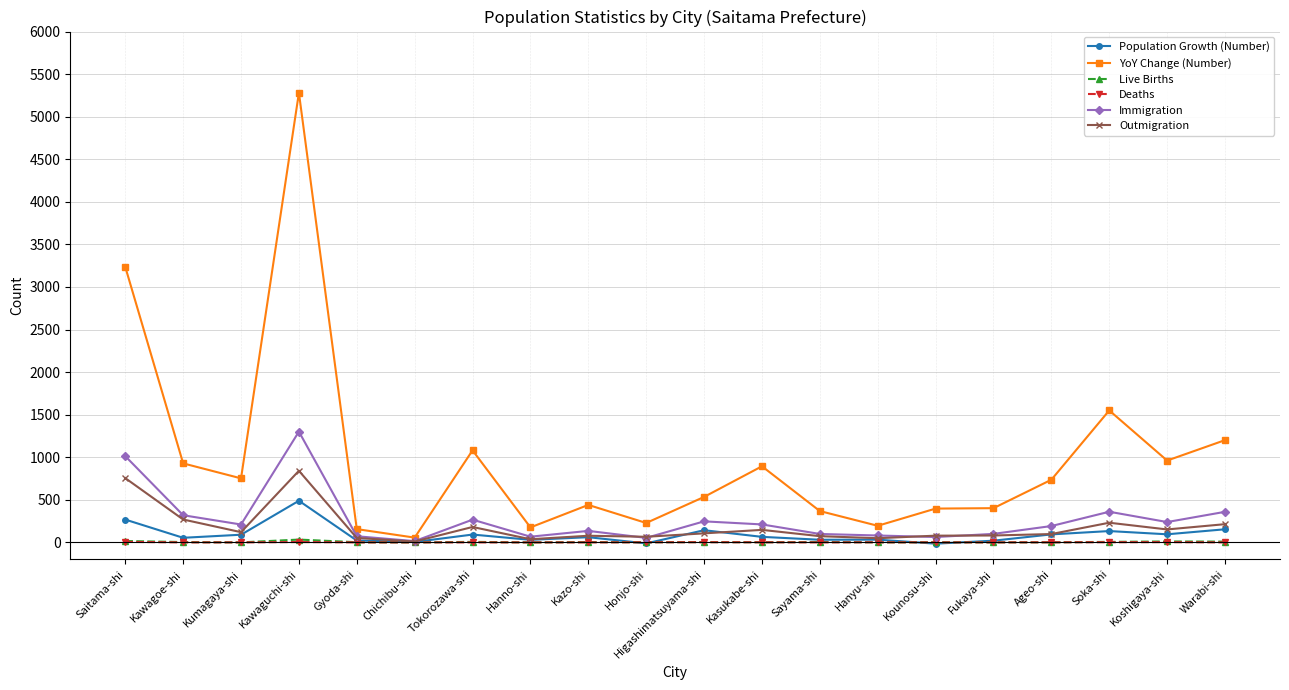

What is the label of the 13th point from the right?

Hanno-shi